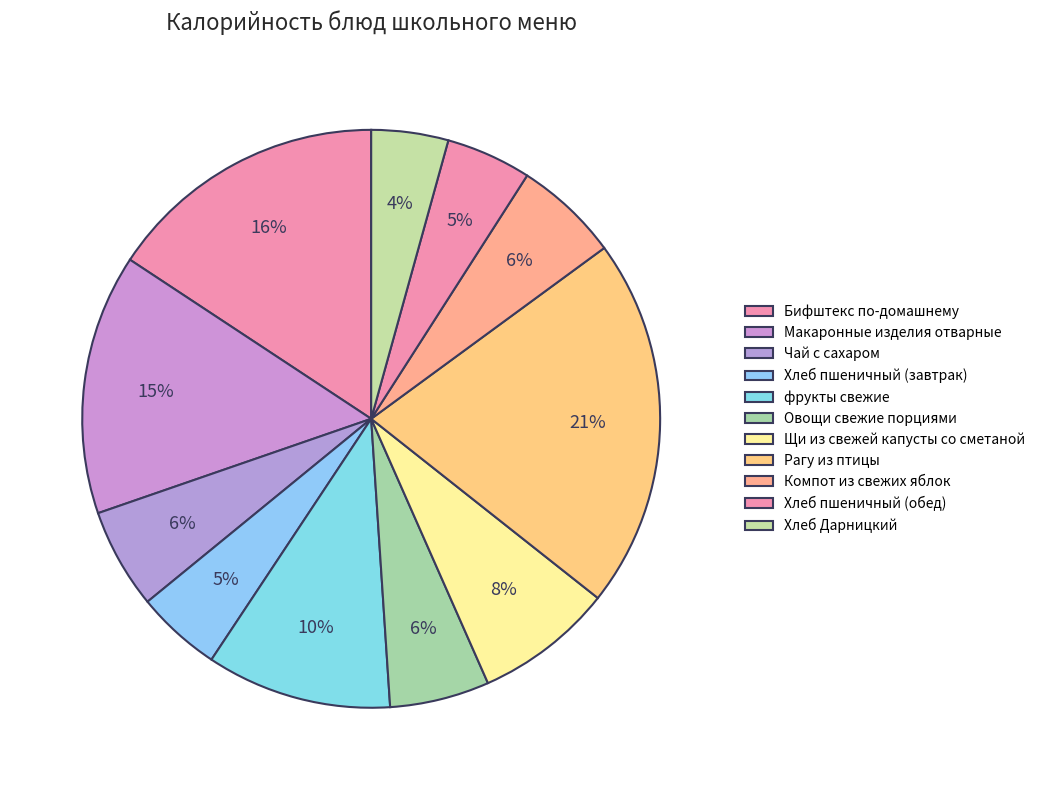

To the nearest percent, what is the average slice percentage?

9%